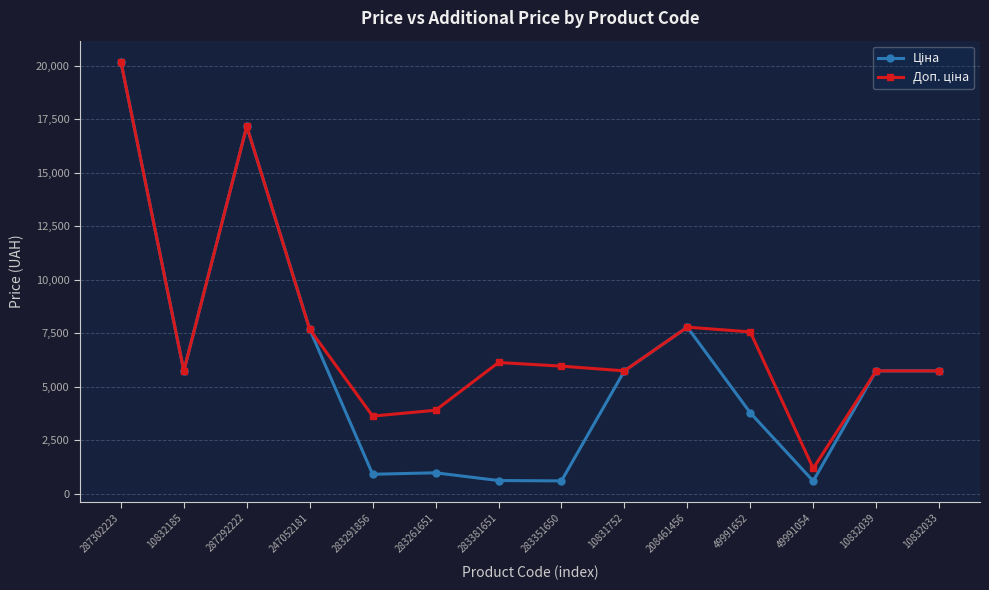

At how many categories does at least one series exceed 7329?

5